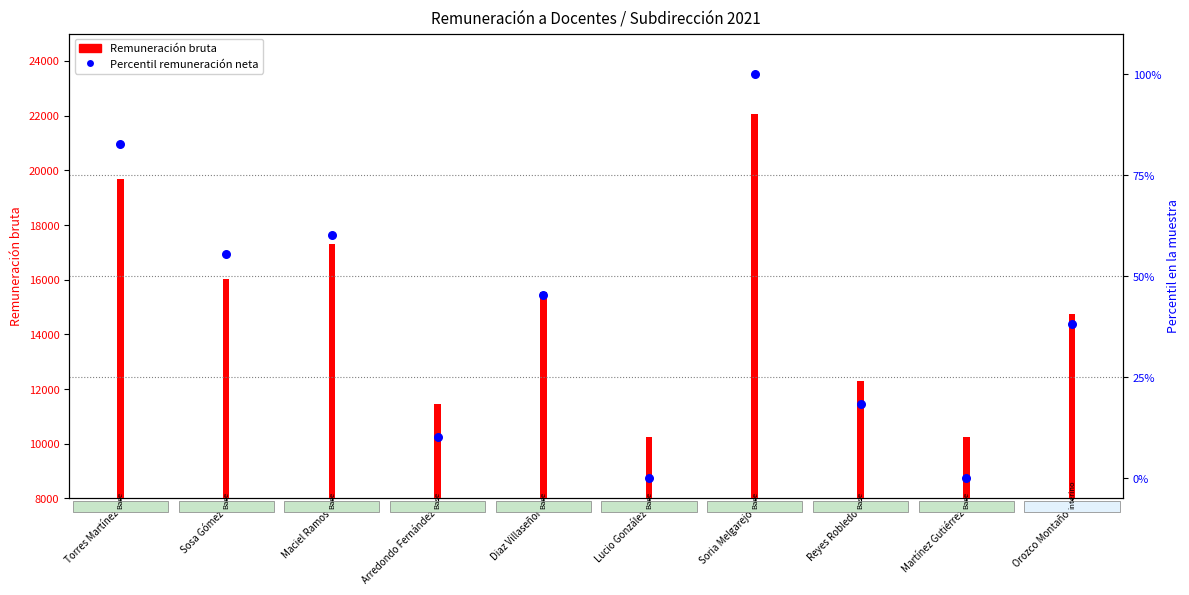

Which series has the largest total across all categories?

Remuneración bruta